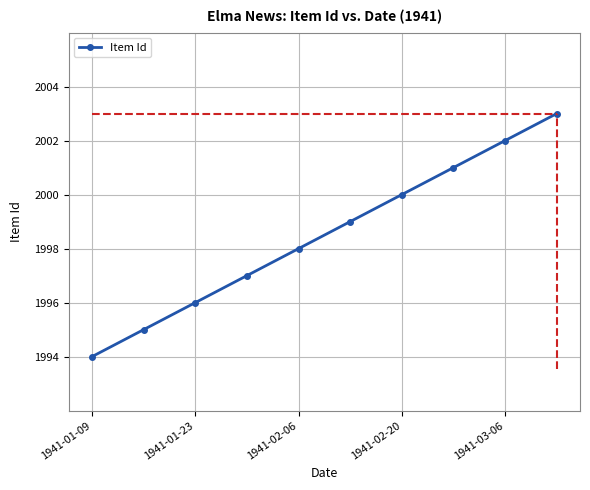

How many data points are less than 1999?

5